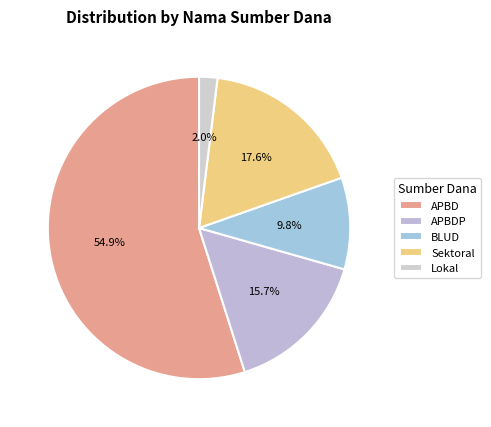

To the nearest percent, what percentage of the pie is Sektoral?

18%